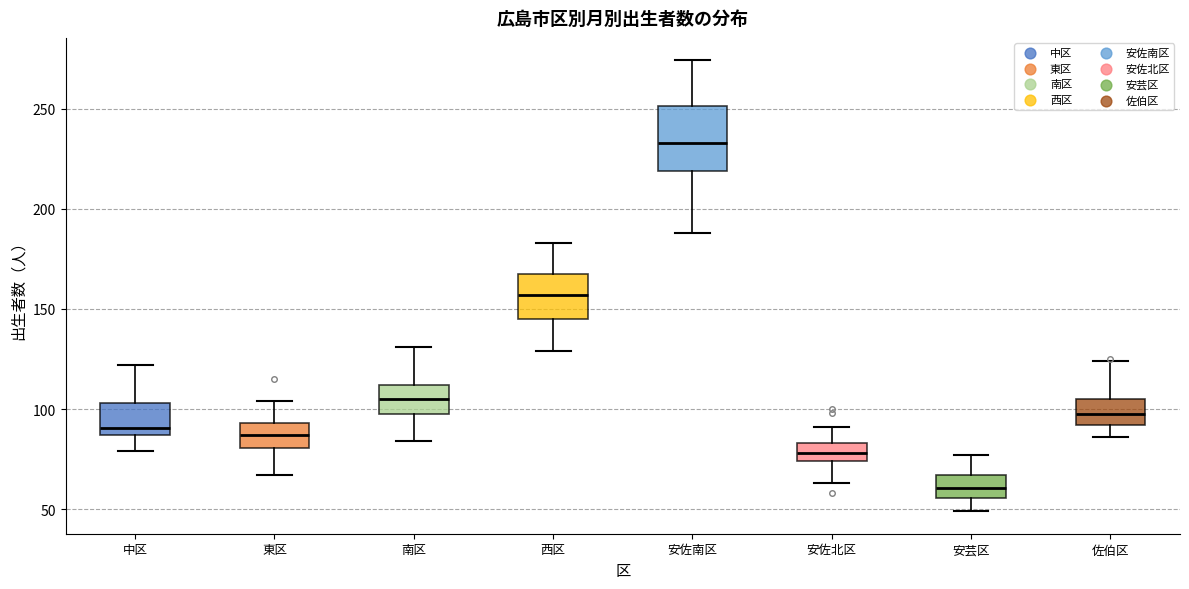

Where does the median line of the box for 中区 sit on the y-axis? The values are not printed on the chart, so give them approximately, as read against the axis.

90